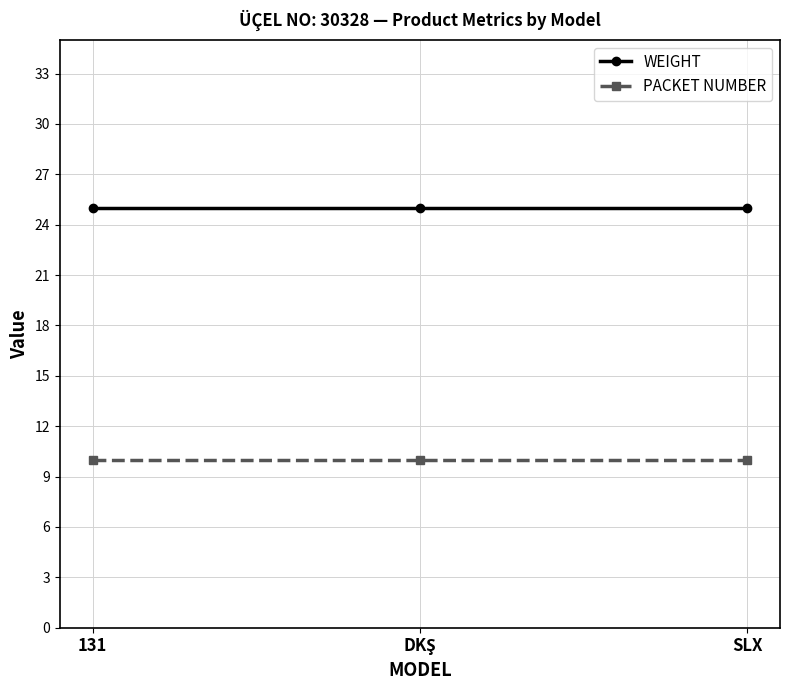

What is the label of the 3rd point from the left?

SLX